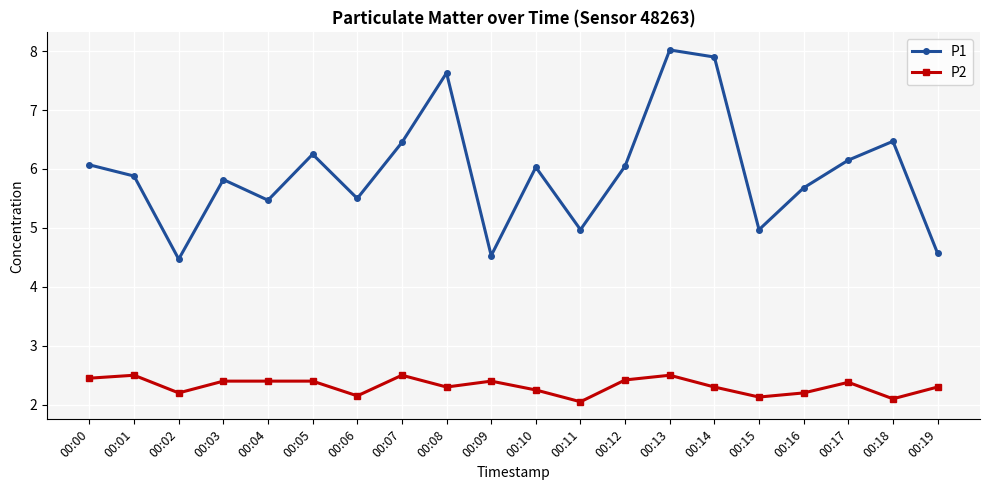

True or false: P1 has more than 2 points higher than both neighbors.

True